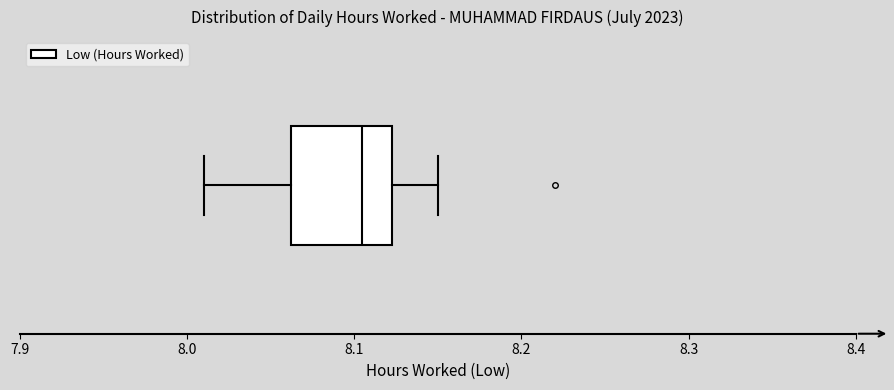

Where is the left edge of the box on the x-axis? The values are not printed on the chart, so give them approximately, as read against the axis.

8.06